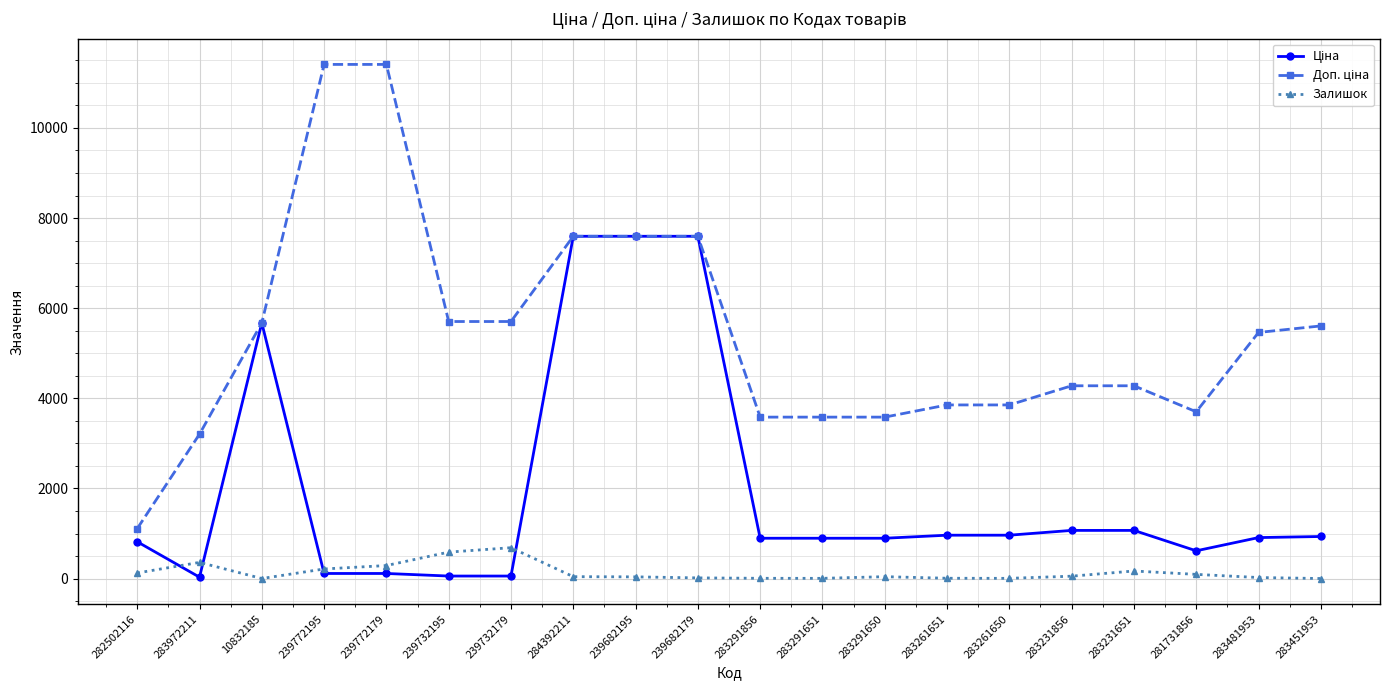

At how many categories does at least one series exceed 1711?

19